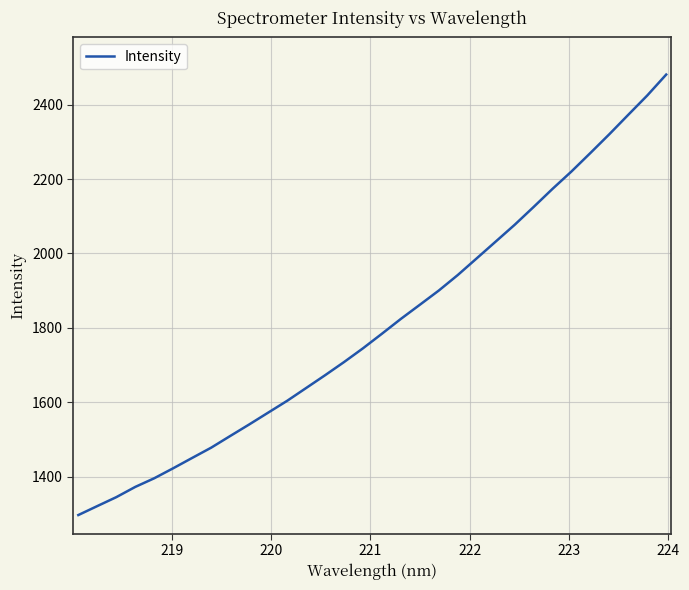

What is the minimum value shown in the chart?

1296.5